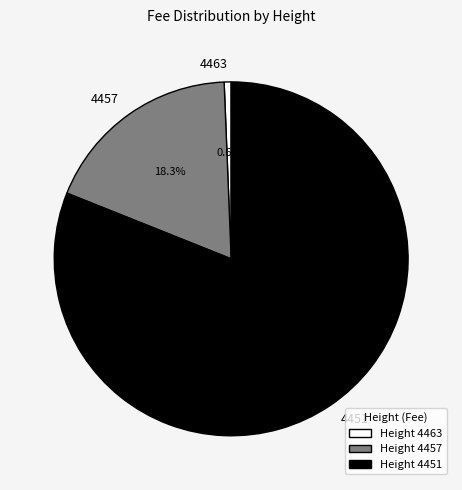

Rank the categories by value from lowest to highest.

4463, 4457, 4451